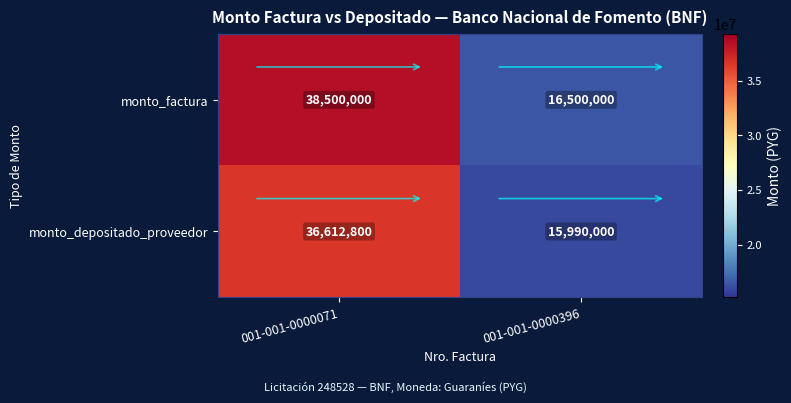

The value of monto_factura at 001-001-0000396 is 16500000. True or false?

True